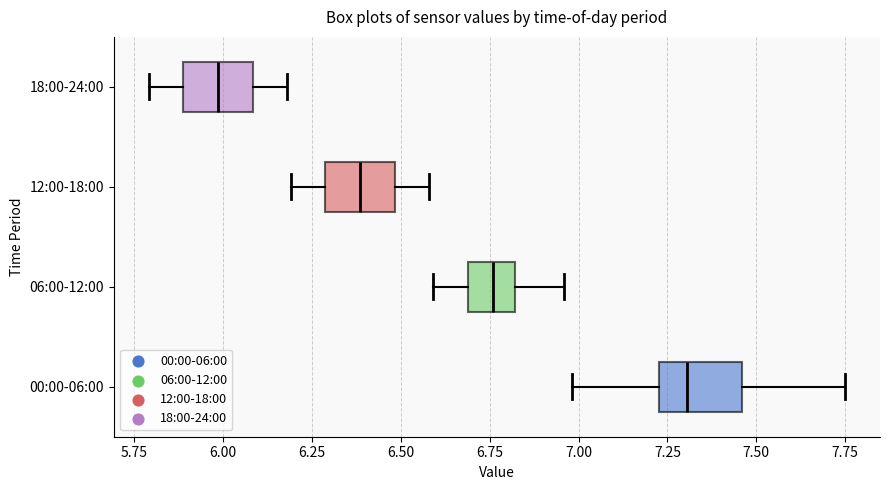

Where does the median line of the box for 12:00-18:00 sit on the x-axis? The values are not printed on the chart, so give them approximately, as read against the axis.

6.40